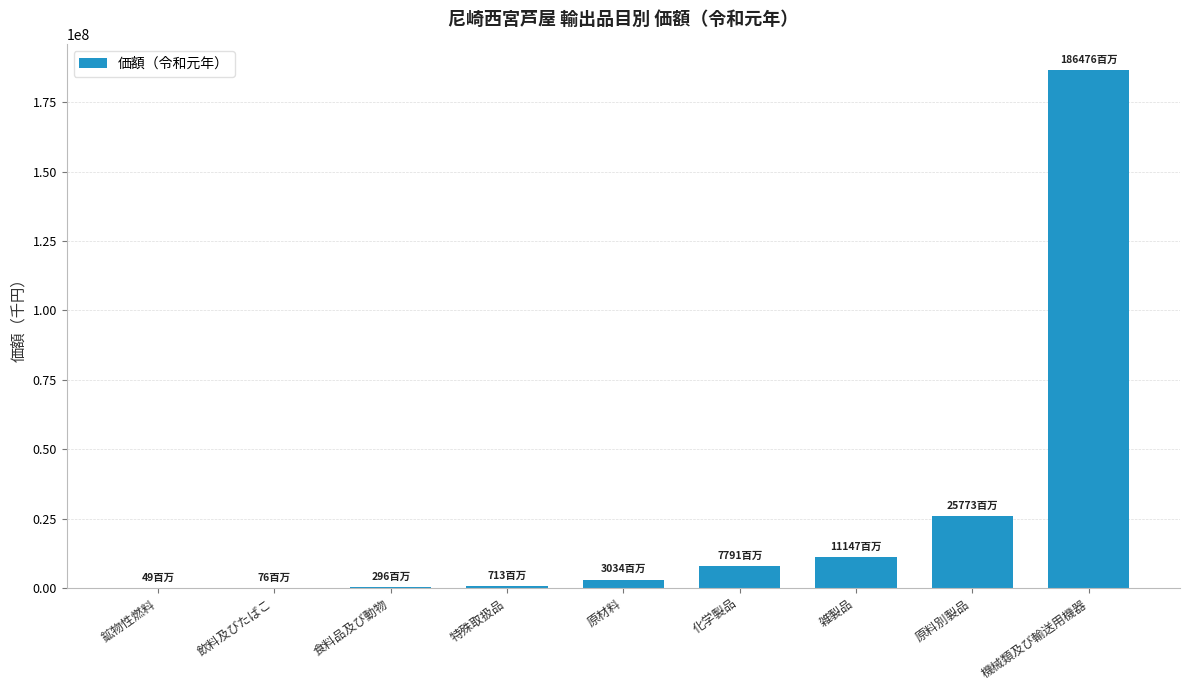

At which label is the value closest to 93262816?

原料別製品